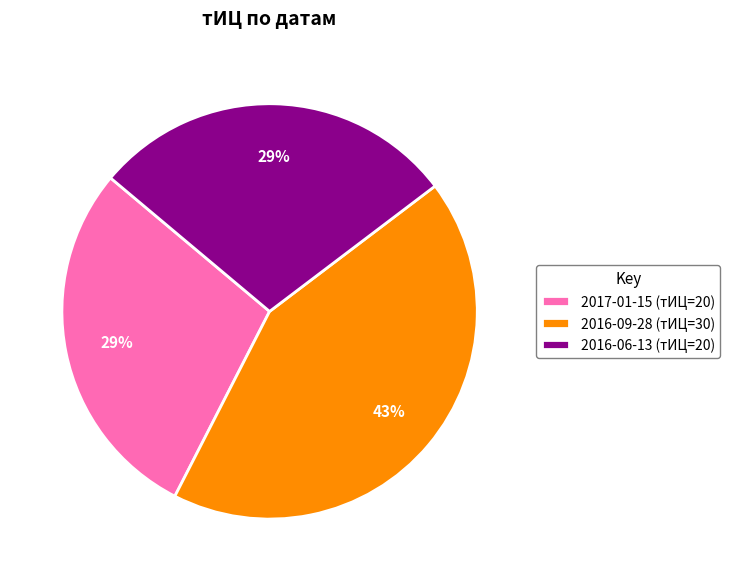

What percentage is the 2016-09-28 (тИЦ=30) slice, to the nearest percent?

43%